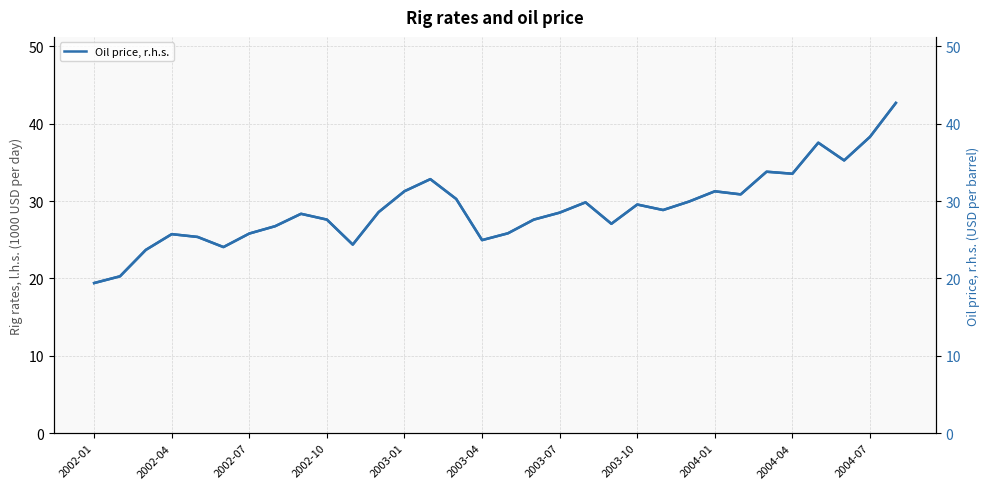

The chart shows a value of 31.3 at 2003-01. True or false?

True